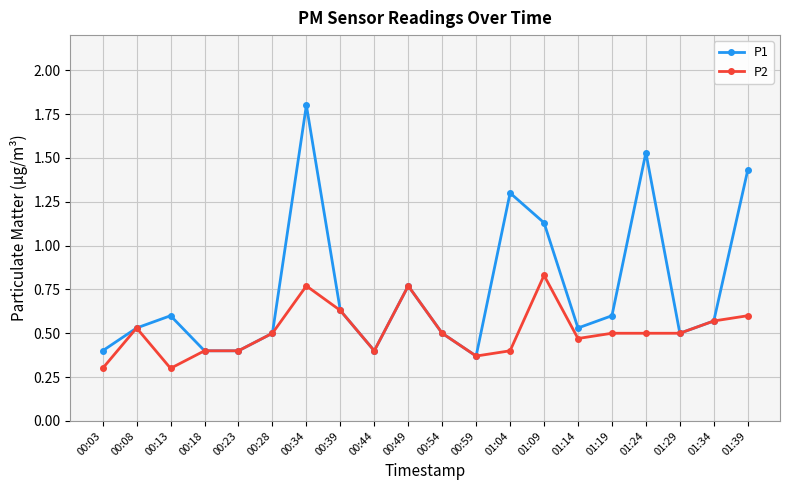

At which category does the chart reach its peak across all series?

00:34